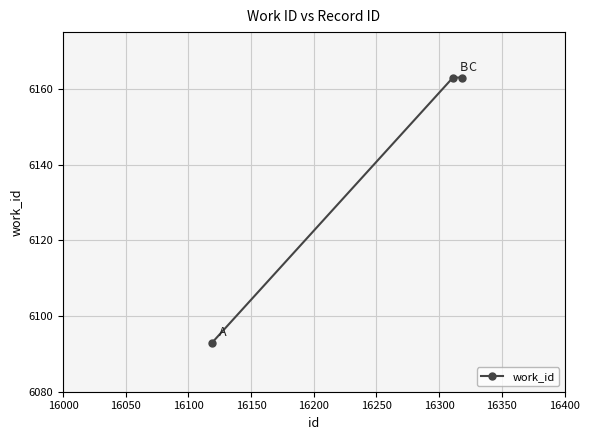

What is the smallest value displayed?

6093